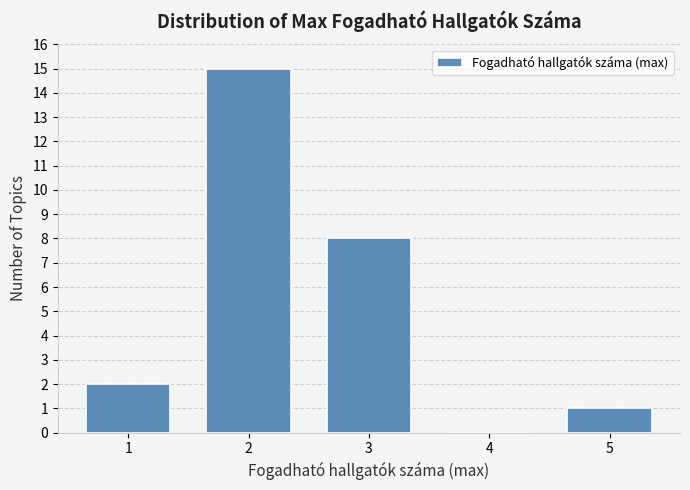

Reading right to left, what are all the values shown in this chart?

5=1	4=0	3=8	2=15	1=2